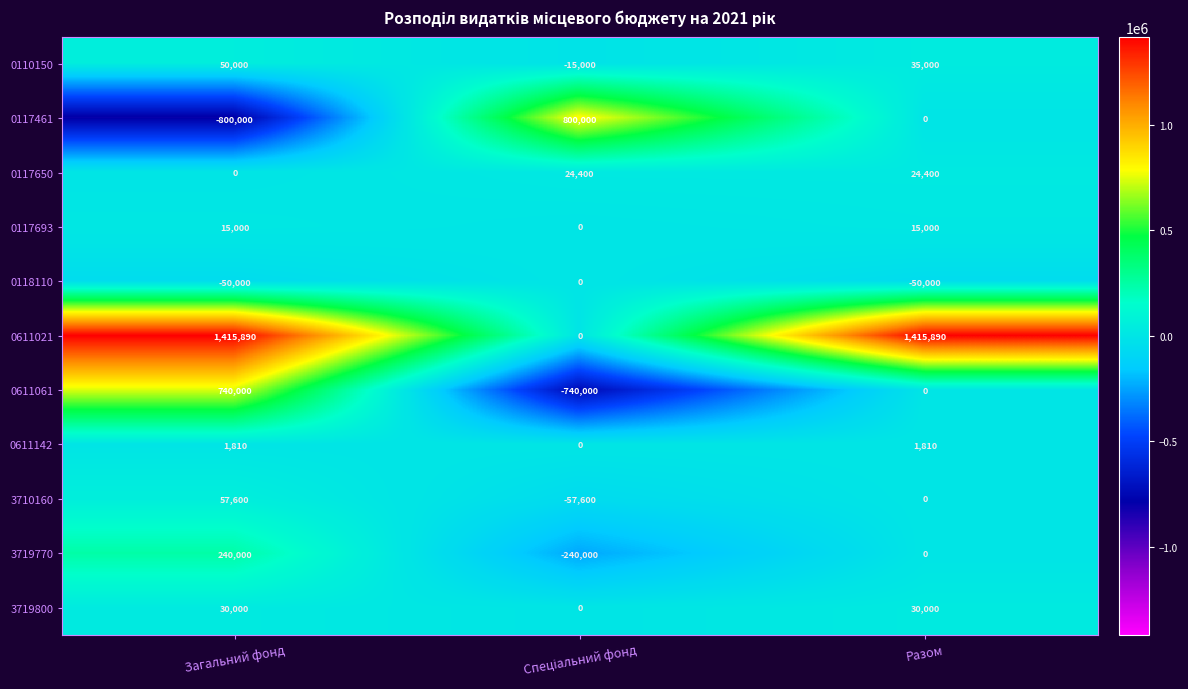

What is the difference between the maximum and minimum values in the 0611021 series?

1415890